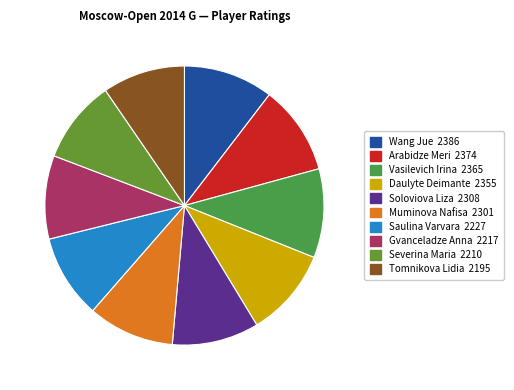

What is the change in value from Soloviova Liza to Severina Maria?

-98